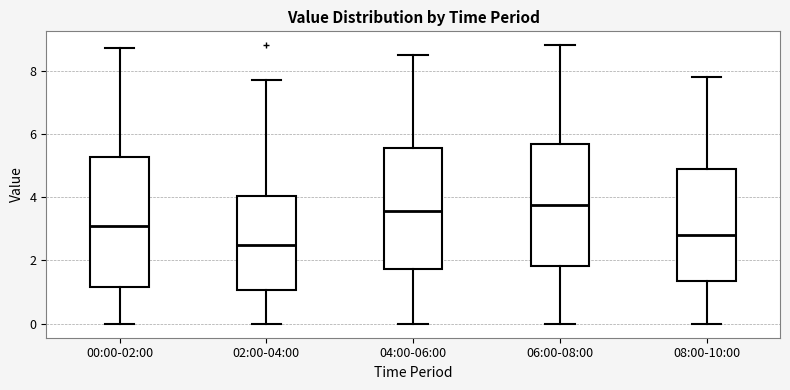

Reading left to right, transcribe this box plot: for each box, give where its median line is, the range the box spans, and where its two whiskers end, as read against the y-axis. The values are not printed on the chart, so give them approximately, as read against the axis.

00:00-02:00: median 3.2, box 1.2 to 5.2, whiskers 0.0 to 8.8
02:00-04:00: median 2.6, box 1.0 to 4.0, whiskers 0.0 to 7.8
04:00-06:00: median 3.6, box 1.8 to 5.6, whiskers 0.0 to 8.6
06:00-08:00: median 3.8, box 1.8 to 5.6, whiskers 0.0 to 8.8
08:00-10:00: median 2.8, box 1.4 to 4.8, whiskers 0.0 to 7.8